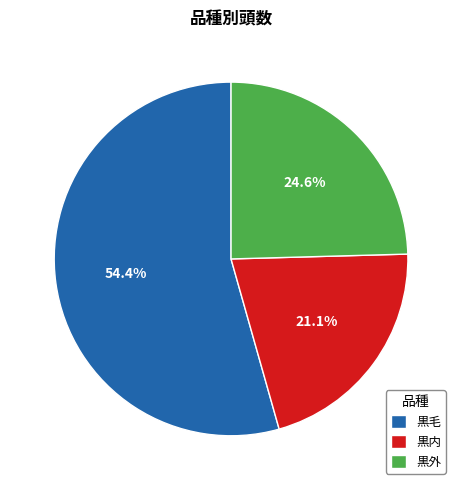

Rank the categories by value from highest to lowest.

黒毛, 黒外, 黒内